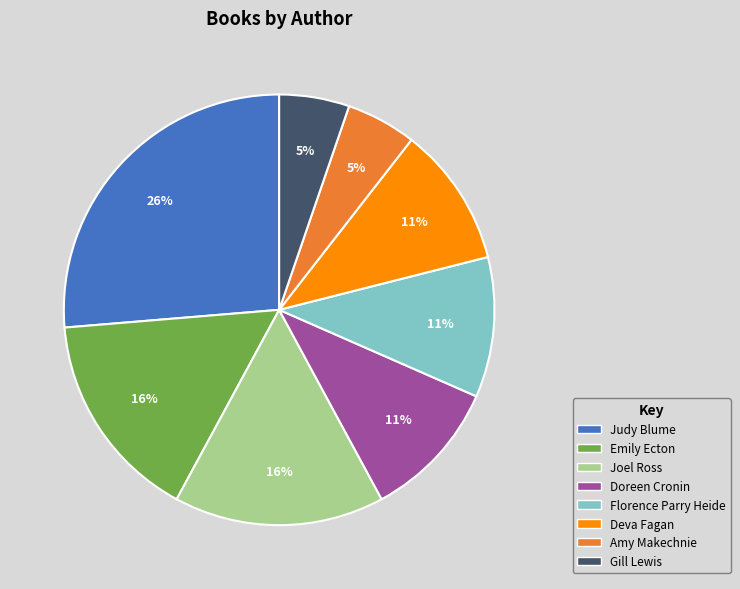

What is the largest slice in the pie chart?

Judy Blume